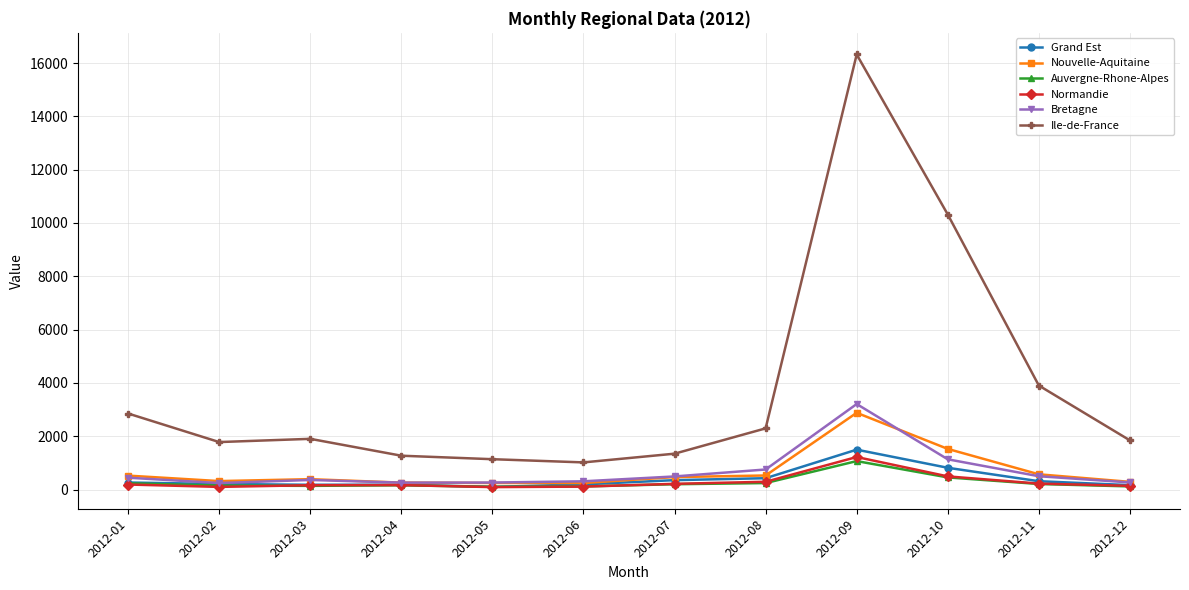

Which series has the largest total across all categories?

Ile-de-France